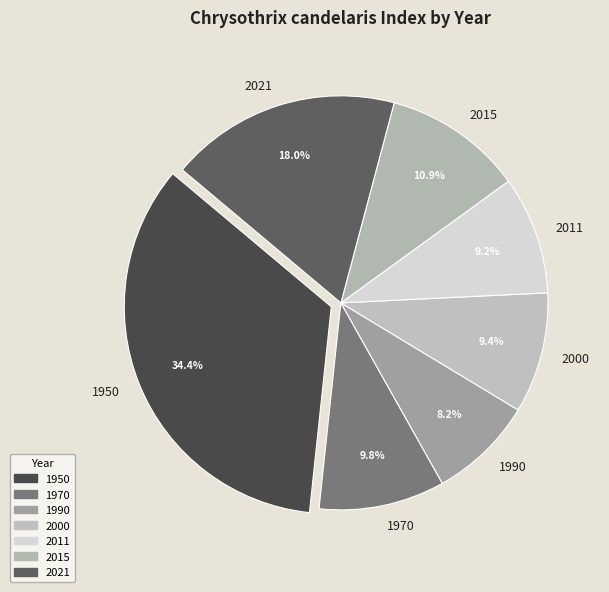

Is 2000 the majority of the pie?

No